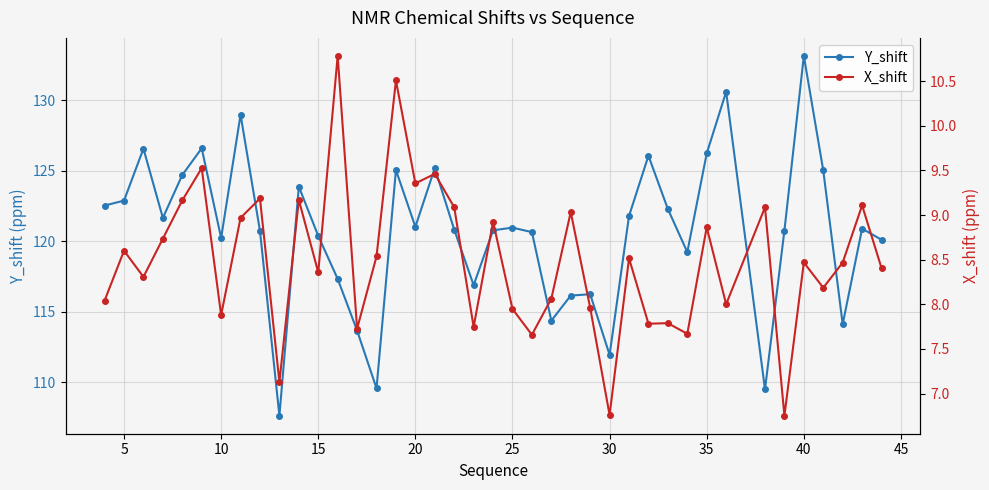

How many distinct data groups are displayed?

2